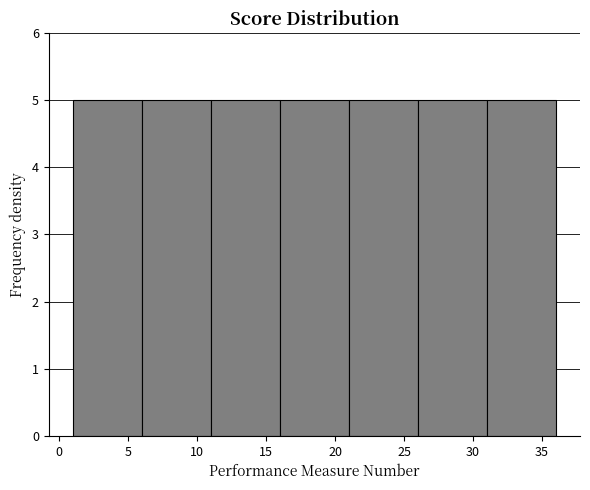

Reading left to right, transcribe this chart: for each bar, give the range it covers on the x-axis and its height. The values are not printed on the chart, so give them approximately, as read against the axis.

1 to 6: 5
6 to 11: 5
11 to 16: 5
16 to 21: 5
21 to 26: 5
26 to 31: 5
31 to 36: 5